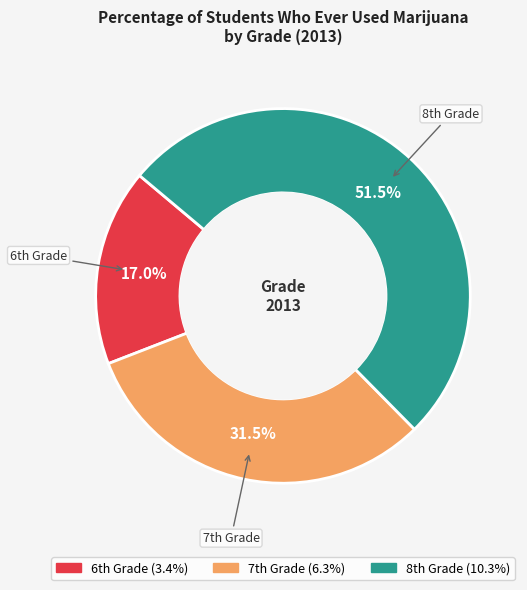

Rank the categories by value from lowest to highest.

6th Grade, 7th Grade, 8th Grade